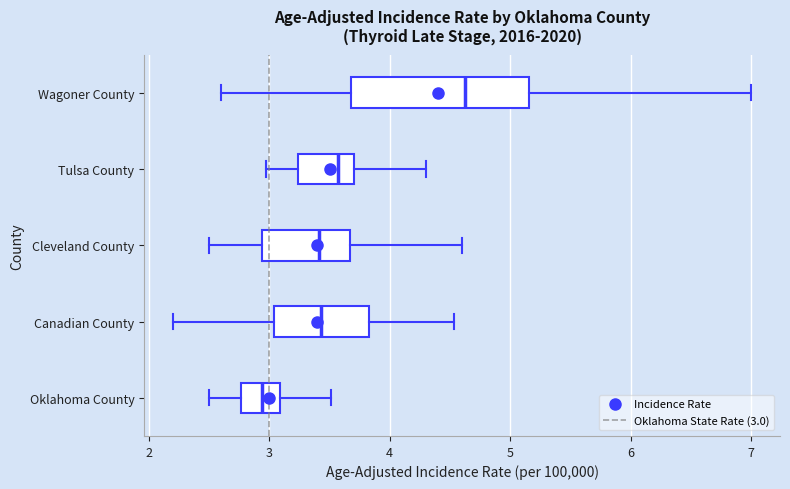

Reading bottom to top, transcribe this box plot: for each box, give where its median line is, the range the box spans, and where its two whiskers end, as read against the x-axis. The values are not printed on the chart, so give them approximately, as read against the axis.

Oklahoma County: median 2.9, box 2.8 to 3.1, whiskers 2.5 to 3.5
Canadian County: median 3.4, box 3.0 to 3.8, whiskers 2.2 to 4.5
Cleveland County: median 3.4, box 2.9 to 3.7, whiskers 2.5 to 4.6
Tulsa County: median 3.6, box 3.2 to 3.7, whiskers 3.0 to 4.3
Wagoner County: median 4.6, box 3.7 to 5.2, whiskers 2.6 to 7.0